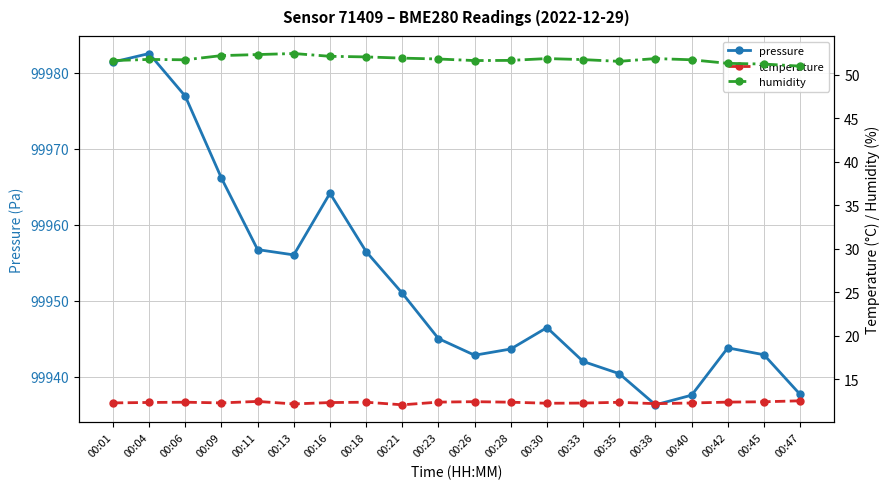

Which series has the widest spread of values?

pressure